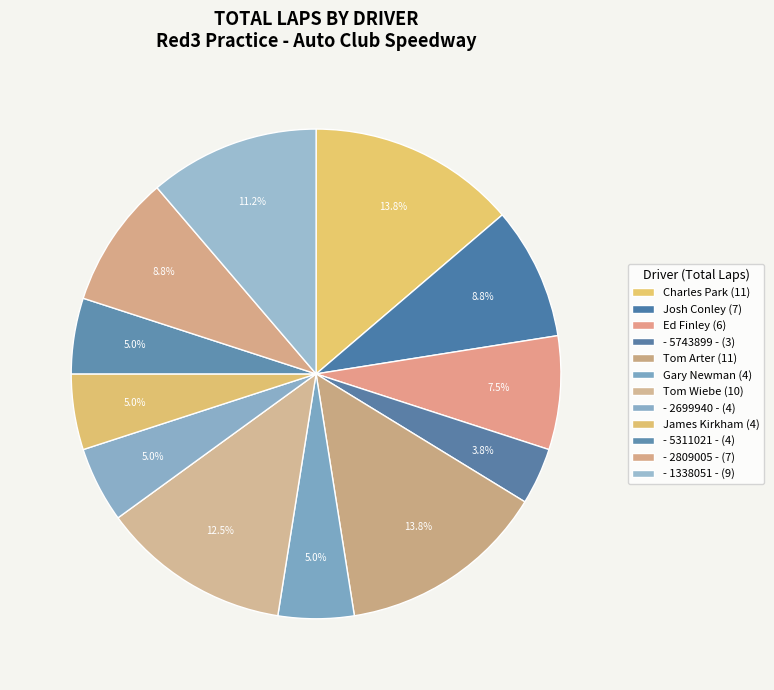

How many segments does this pie chart have?

12